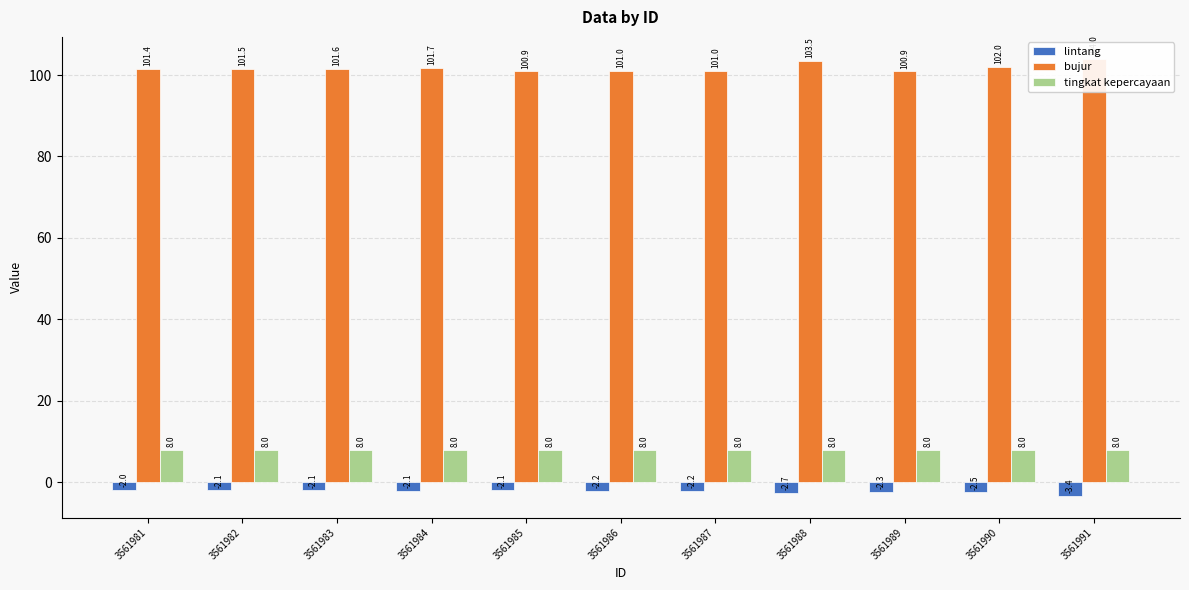

What are all the series names shown in the legend?

lintang, bujur, tingkat kepercayaan